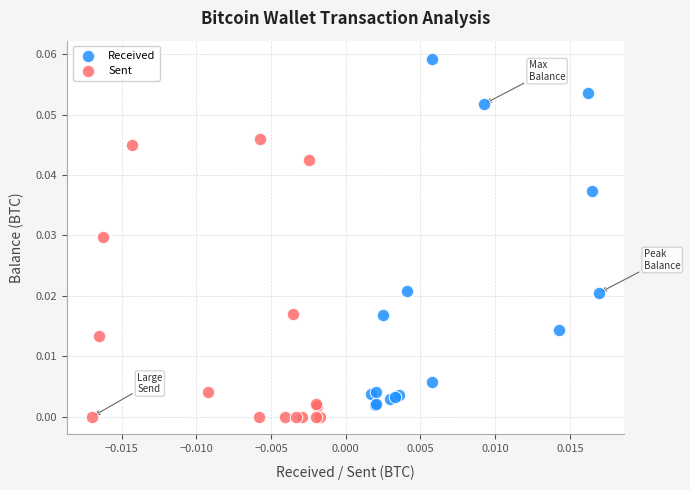

Which series has the largest Y range (max minus min)?

Received